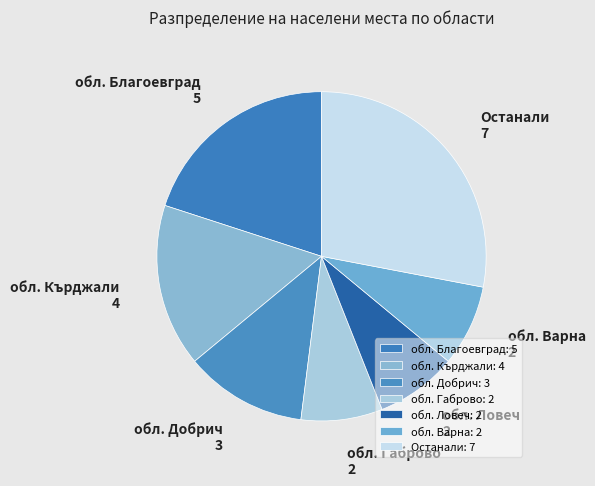

Does Останали account for over 50% of the chart?

No